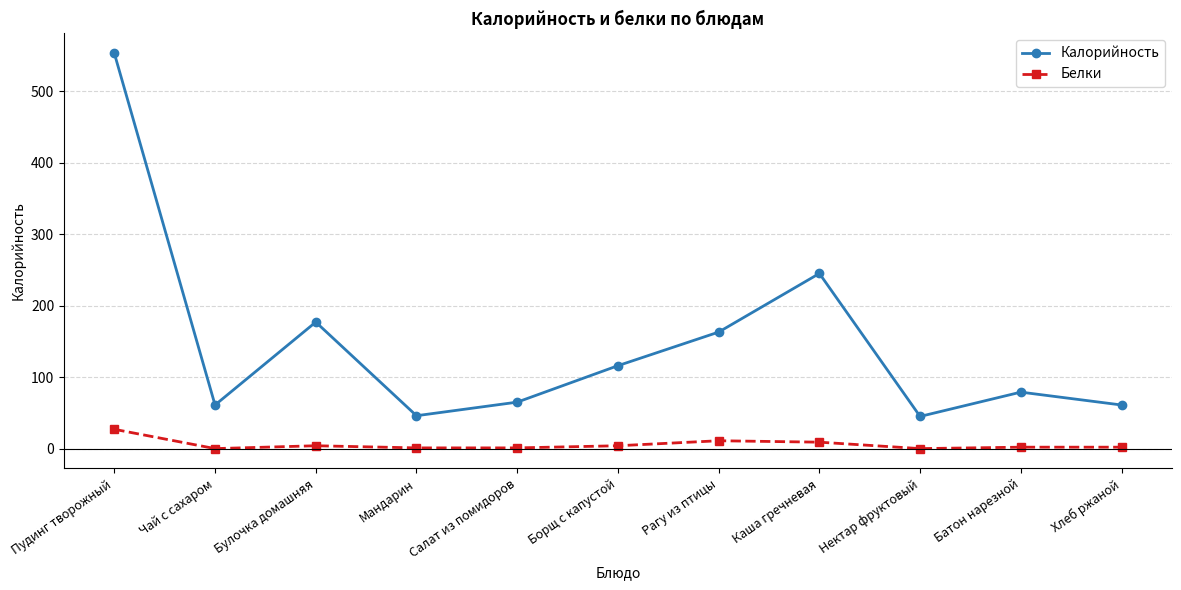

True or false: Калорийность and Белки cross at least once.

False